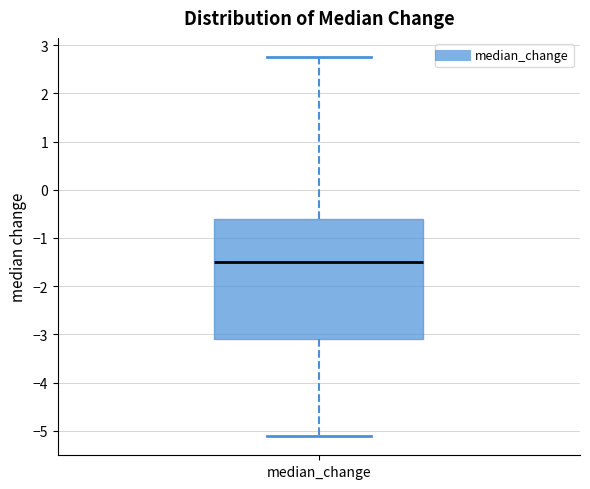

Transcribe this box plot: give where the median line is, the range the box spans, and where the two whiskers end, as read against the y-axis. The values are not printed on the chart, so give them approximately, as read against the axis.

median -1.5, box -3.1 to -0.6, whiskers -5.1 to 2.8